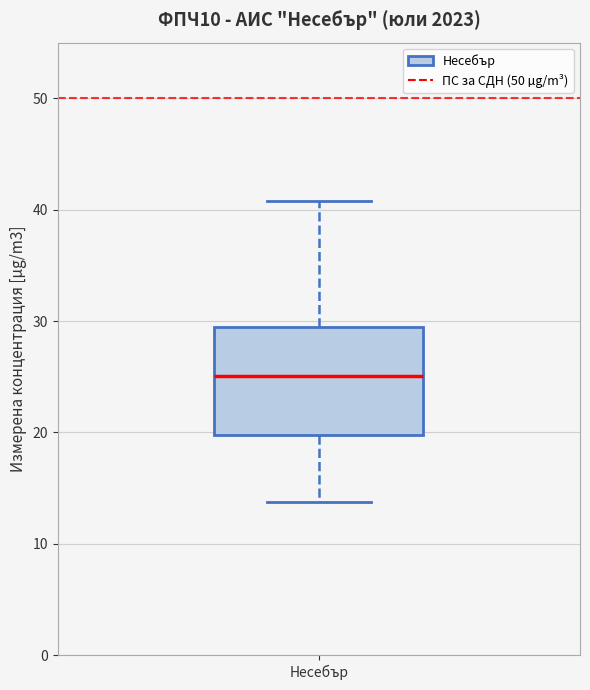

Transcribe this box plot: give where the median line is, the range the box spans, and where the two whiskers end, as read against the y-axis. The values are not printed on the chart, so give them approximately, as read against the axis.

median 25, box 20 to 29, whiskers 14 to 41